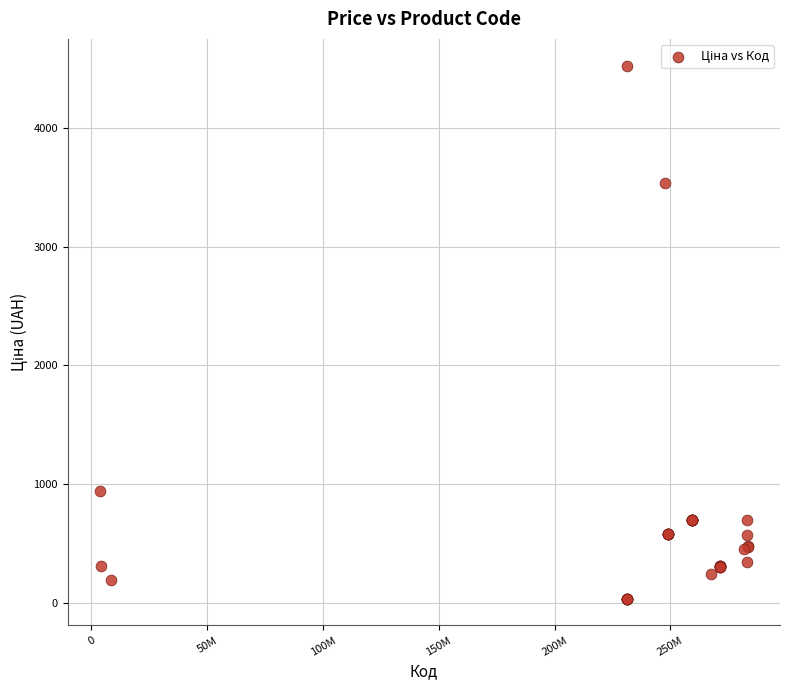

What Y value in the scatter plot is closest to 2280?

3533.1